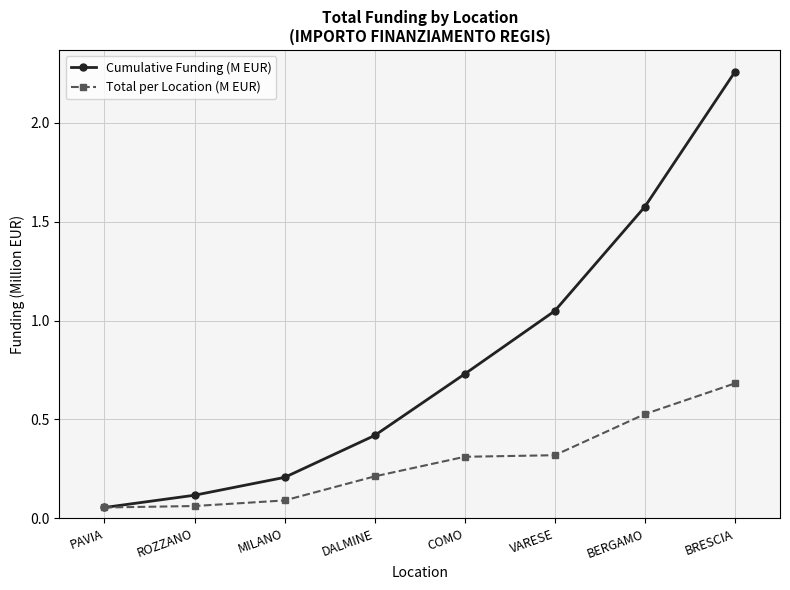

What position from the left is BERGAMO?

7